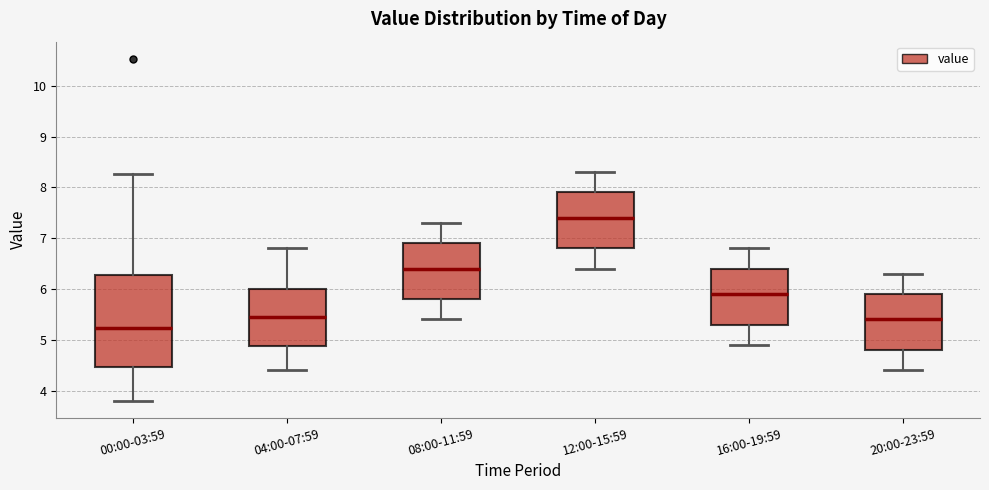

Which box's median line is the highest?

12:00-15:59